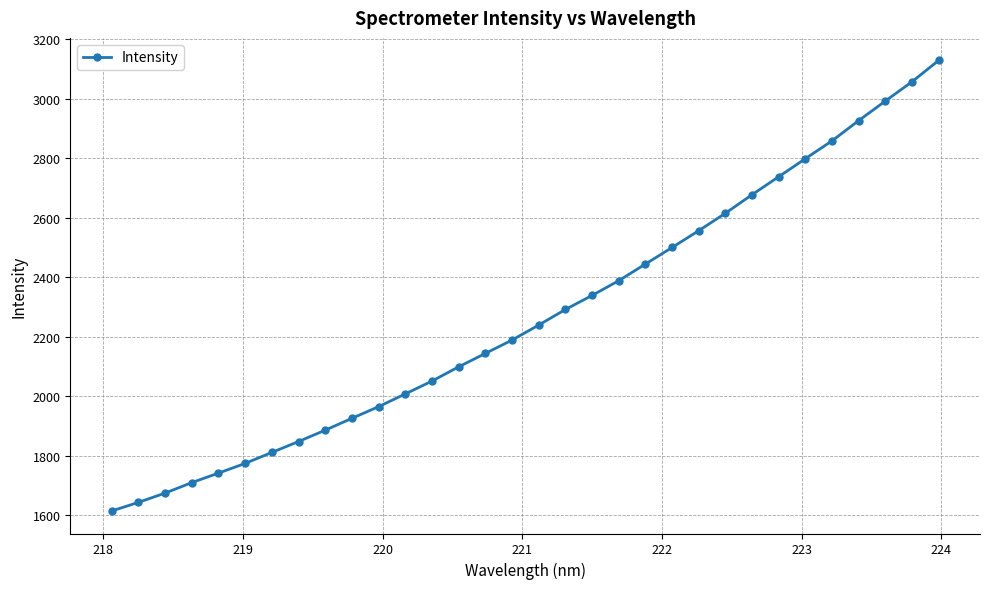

What is the sum of all values?

72655.0